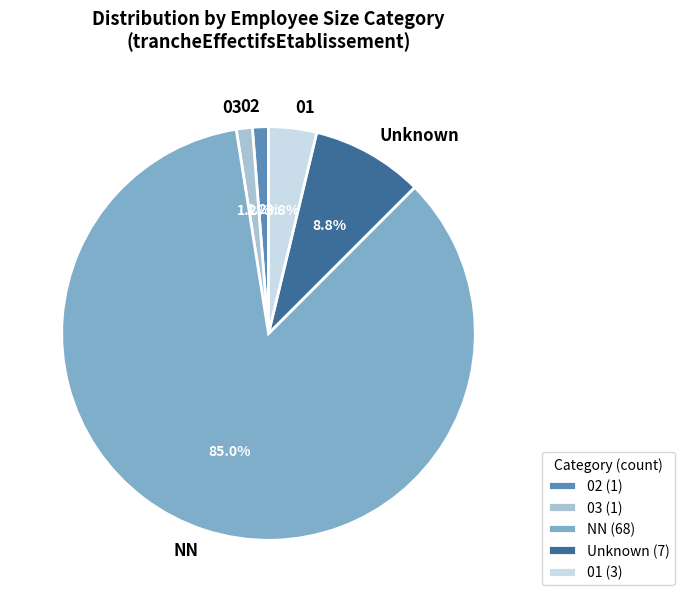

Is there a majority slice in this chart?

Yes